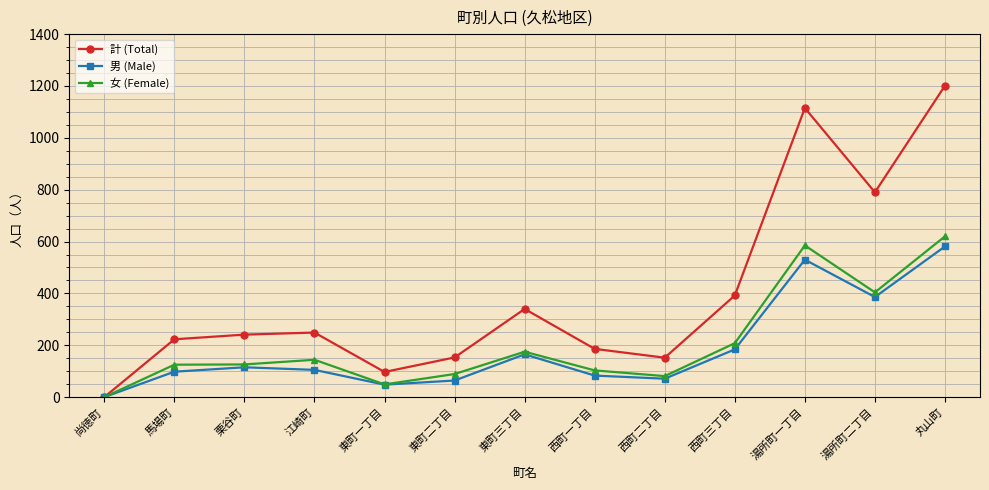

In 女 (Female), how many points are higher than both neighbors (excluding endpoints)?

3